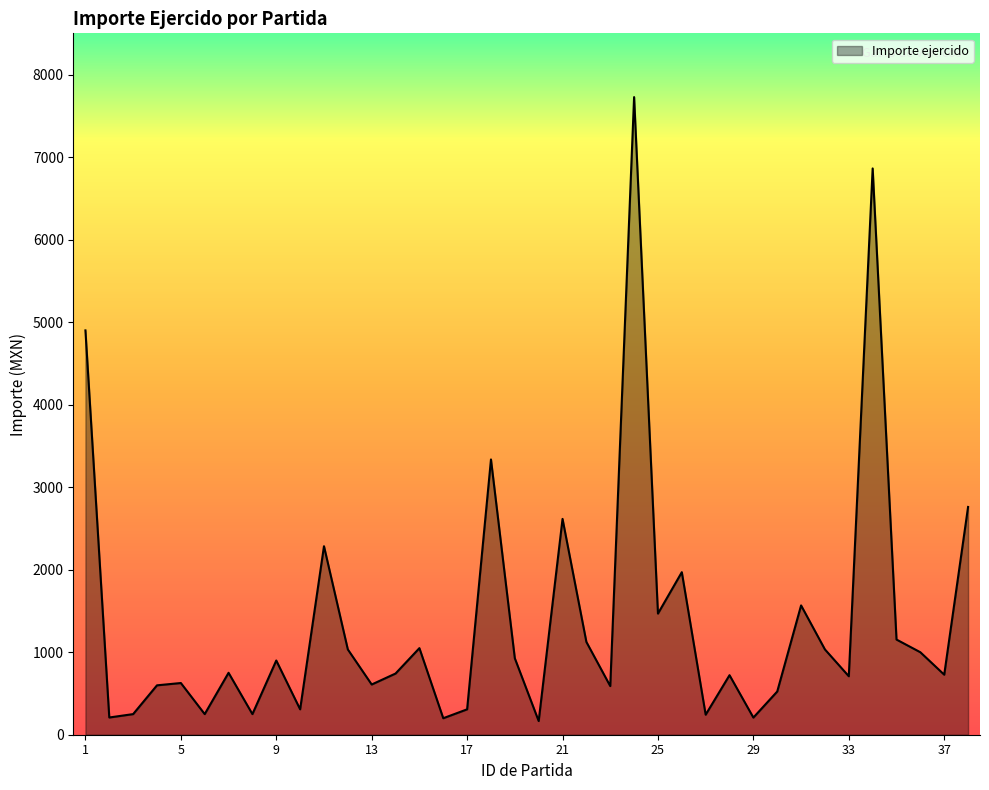

What is the sum of all values?

52730